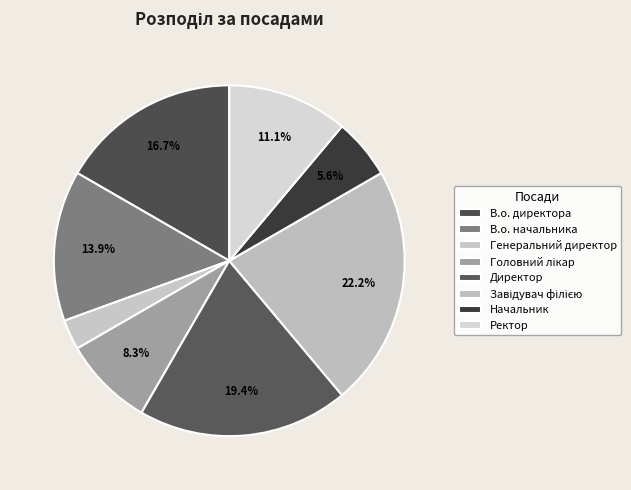

Is В.о. директора the majority of the pie?

No